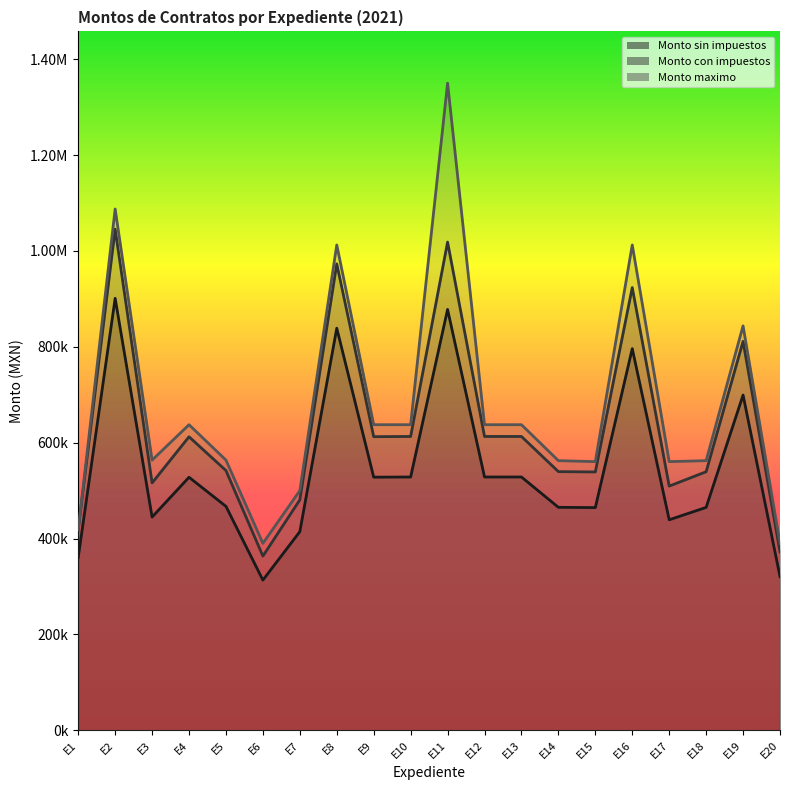

What is the maximum value for Monto con impuestos?

1045392.4